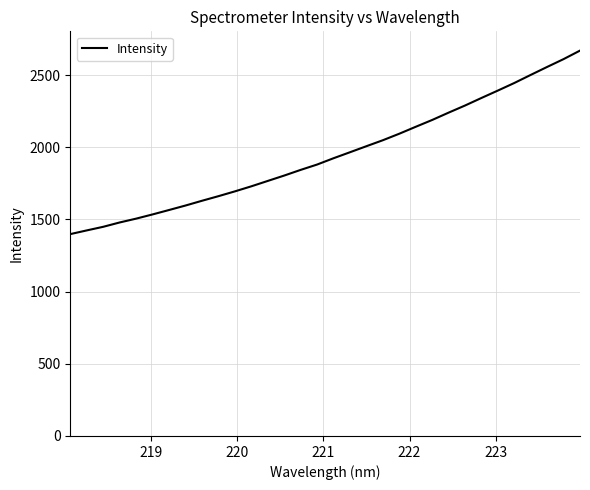

What is the difference between the maximum and minimum values?

1271.3